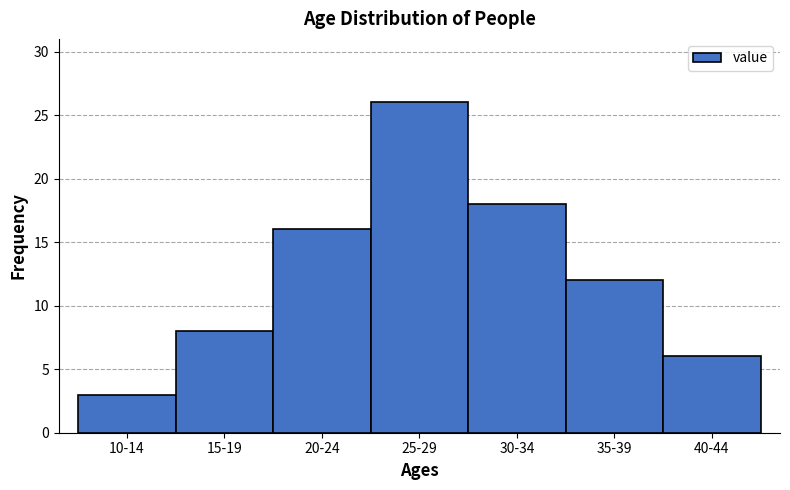

Reading left to right, extract all data points from this chart.

10-14=3	15-19=8	20-24=16	25-29=26	30-34=18	35-39=12	40-44=6